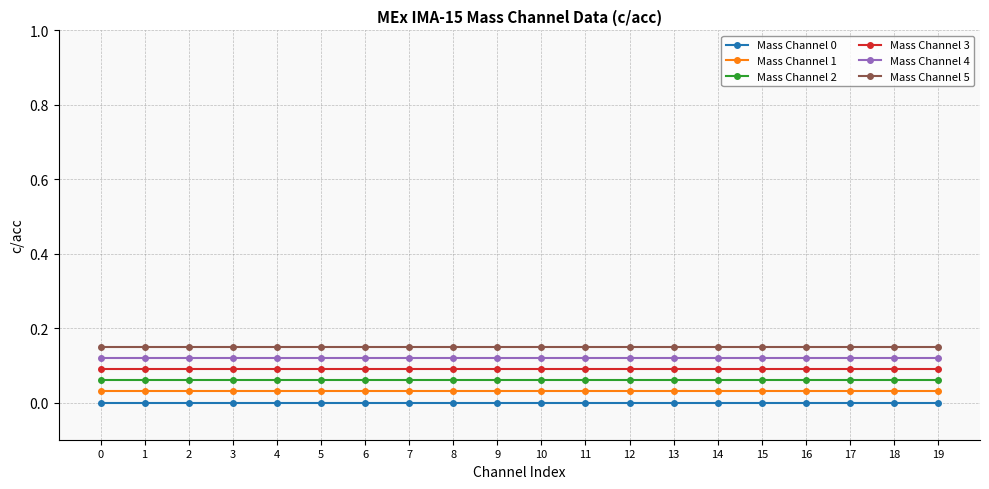

True or false: Mass Channel 0 and Mass Channel 1 intersect in this chart.

False